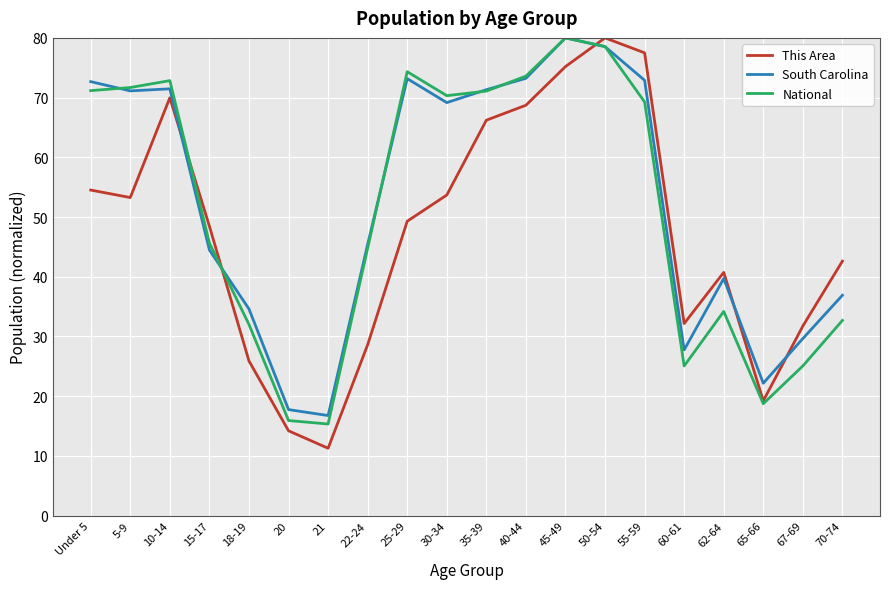

Which series changed the most between 35-39 and 70-74?

National